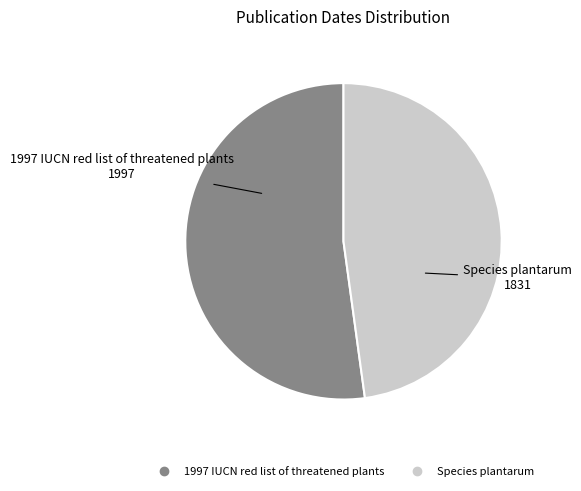

Approximately how many times larger is the value at Species plantarum compared to 1997 IUCN red list of threatened plants?

0.9